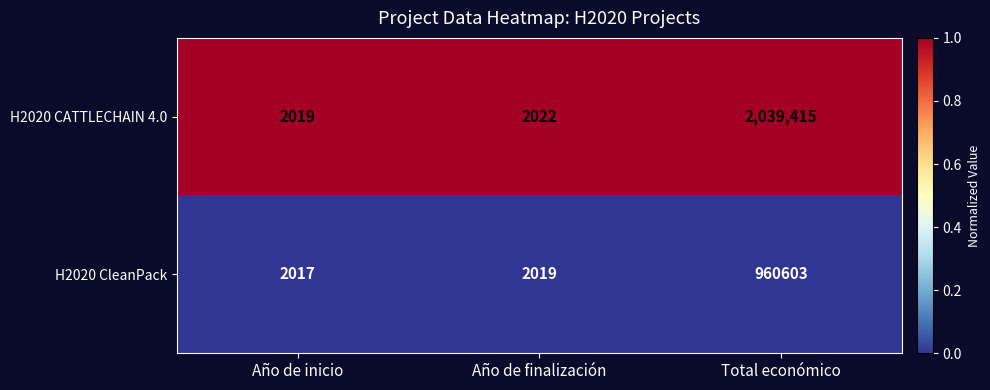

Reading left to right, list all the values displayed in this chart.

H2020 CATTLECHAIN 4.0: Año de inicio=2019	Año de finalización=2022	Total económico=2039415
H2020 CleanPack: Año de inicio=2017	Año de finalización=2019	Total económico=960603